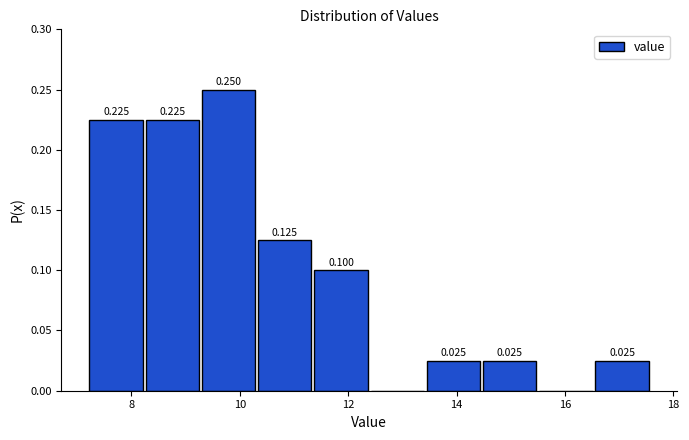

Which range on the x-axis has the tallest bar?

9.2 to 10.4